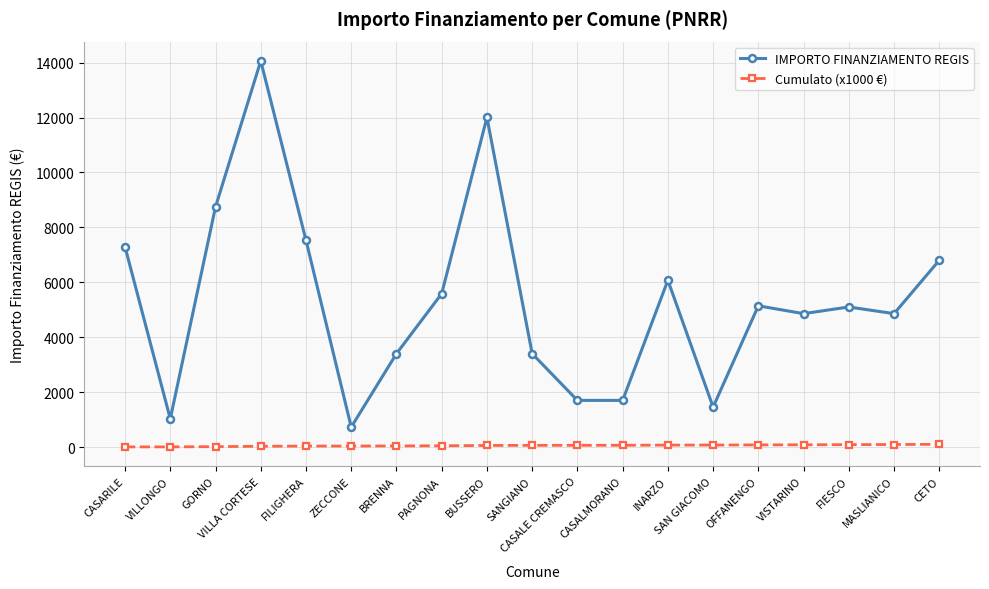

True or false: Cumulato (x1000 €) and IMPORTO FINANZIAMENTO REGIS intersect in this chart.

False